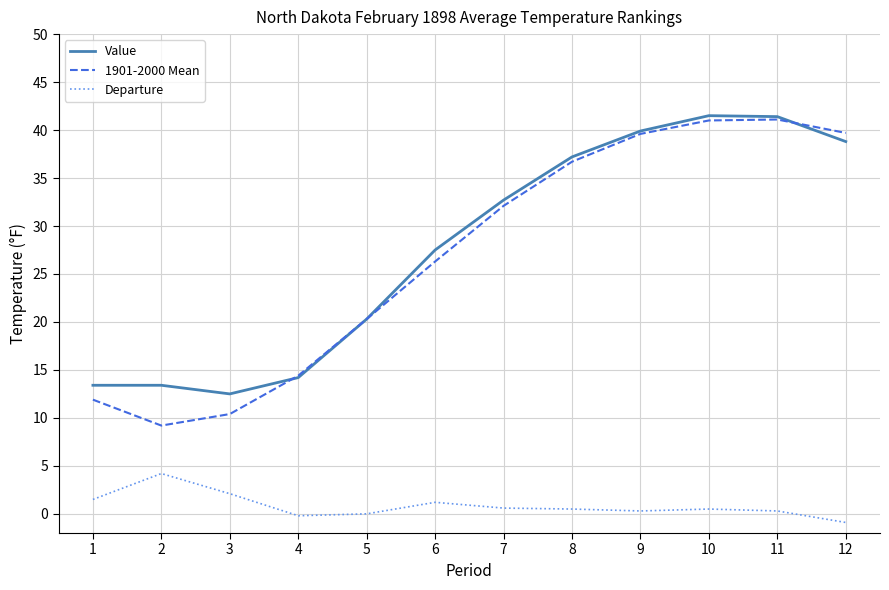

What value does the 1901-2000 Mean series have at 8?

36.7